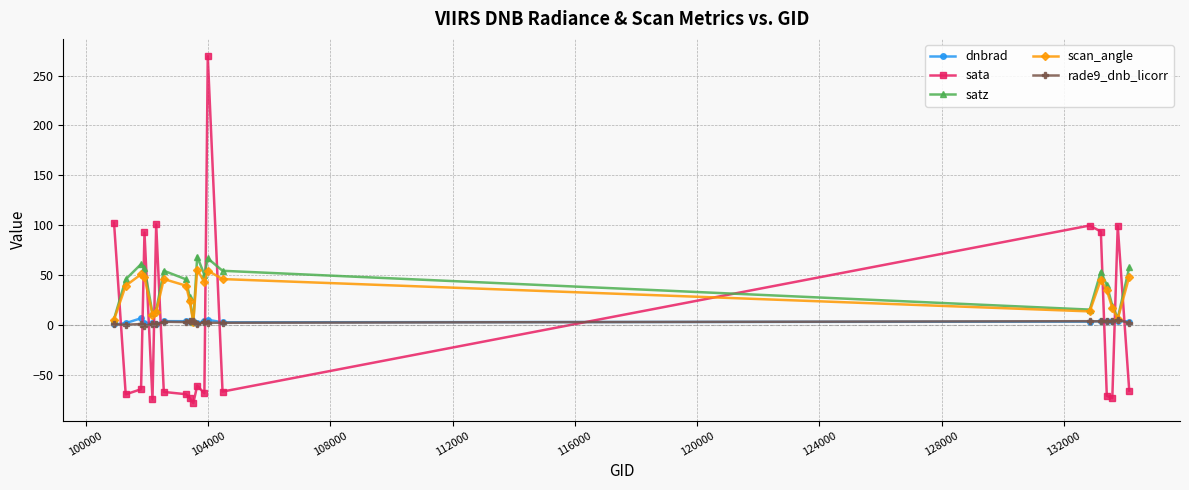

Which series ends up on top after the final intersection of sata and rade9_dnb_licorr?

rade9_dnb_licorr